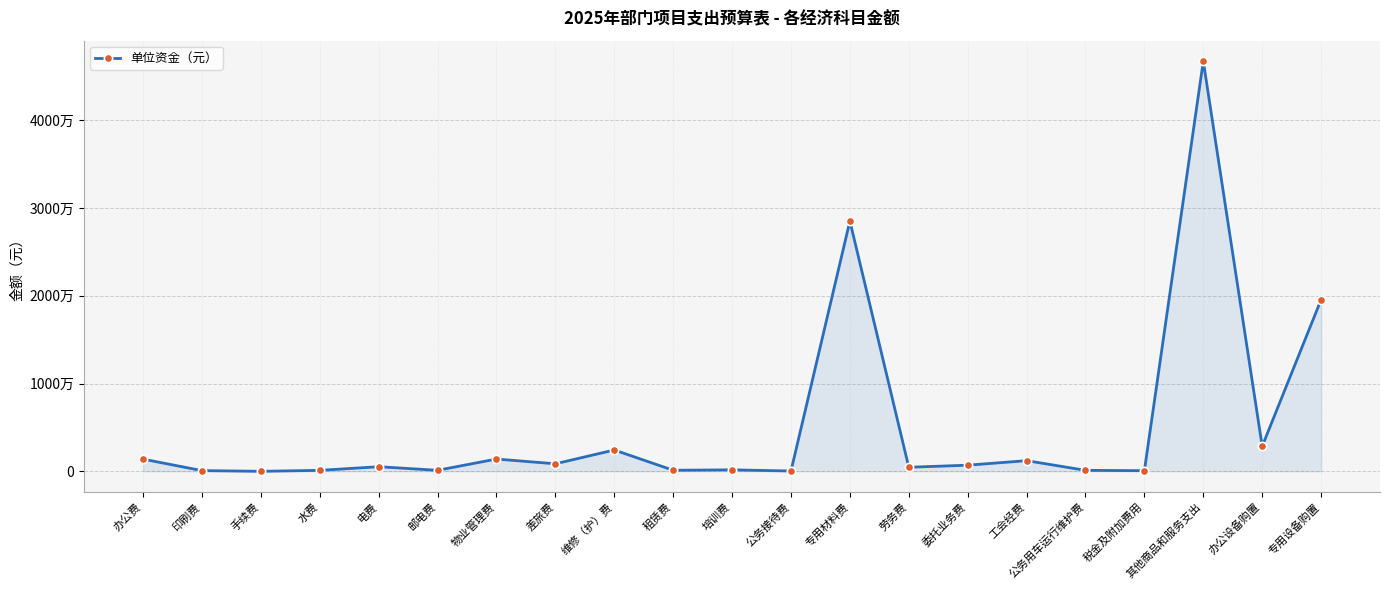

Does the chart have visible grid lines?

Yes